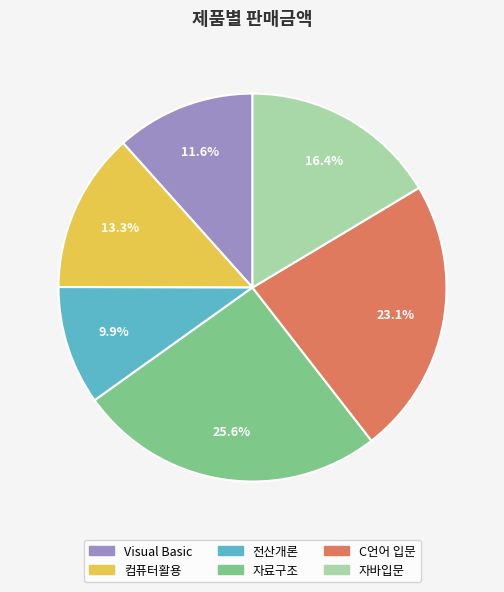

Does 전산개론 represent more than half of the total?

No